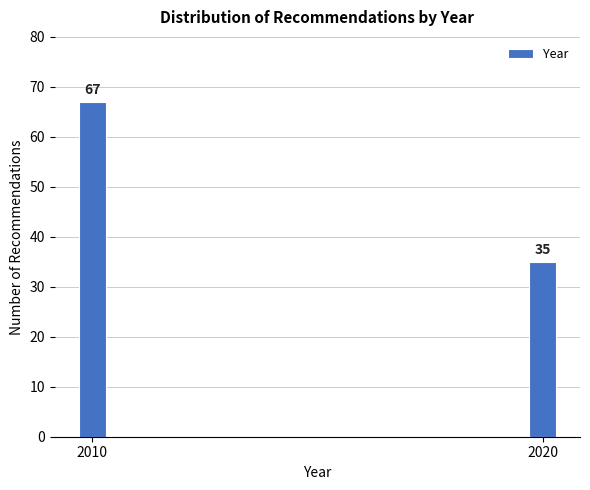

Reading left to right, extract all data points from this chart.

2010=67	2020=35